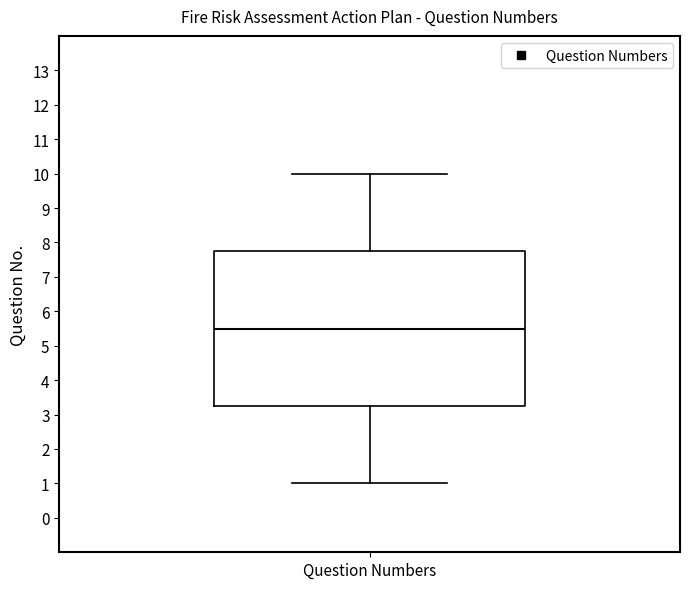

Transcribe this box plot: give where the median line is, the range the box spans, and where the two whiskers end, as read against the y-axis. The values are not printed on the chart, so give them approximately, as read against the axis.

median 5.5, box 3.3 to 7.8, whiskers 1.0 to 10.0